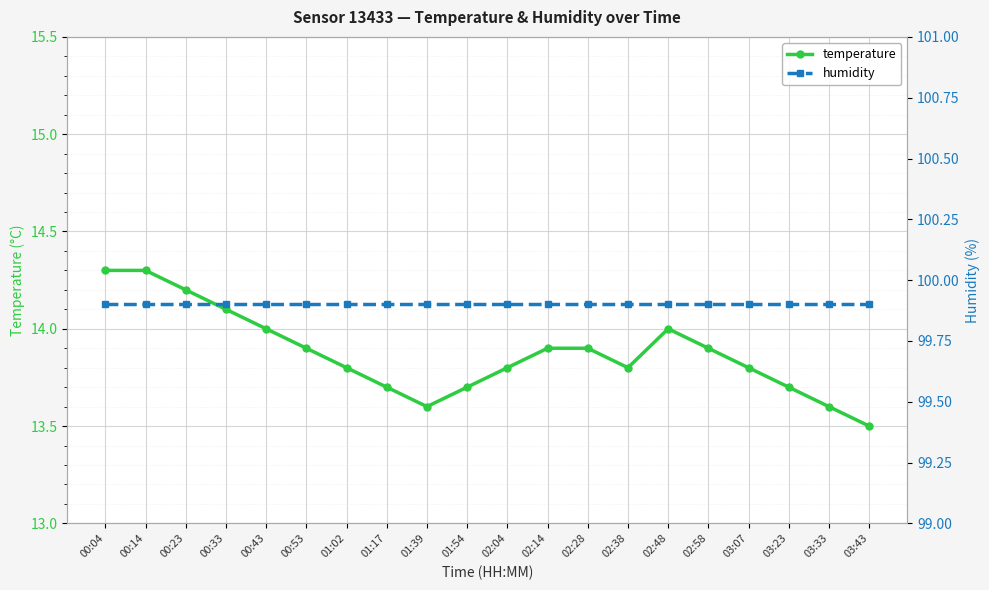

At 01:17, list the series in order from smallest to largest.

temperature, humidity